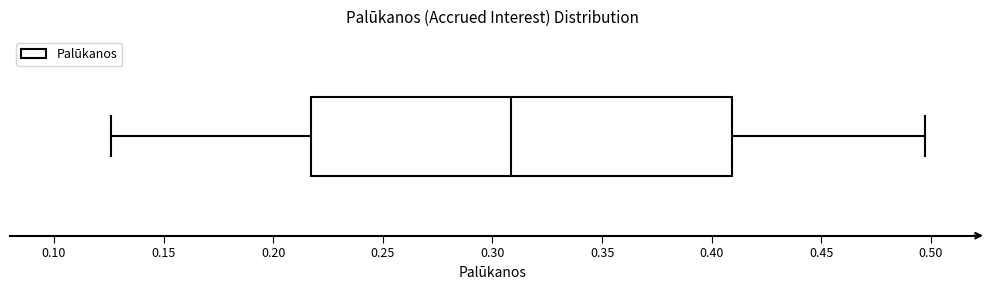

Read this box plot against the x-axis: the position of the median line, the range covered by the box, and the ends of both whiskers. The values are not printed on the chart, so give them approximately, as read against the axis.

median 0.310, box 0.215 to 0.410, whiskers 0.125 to 0.495